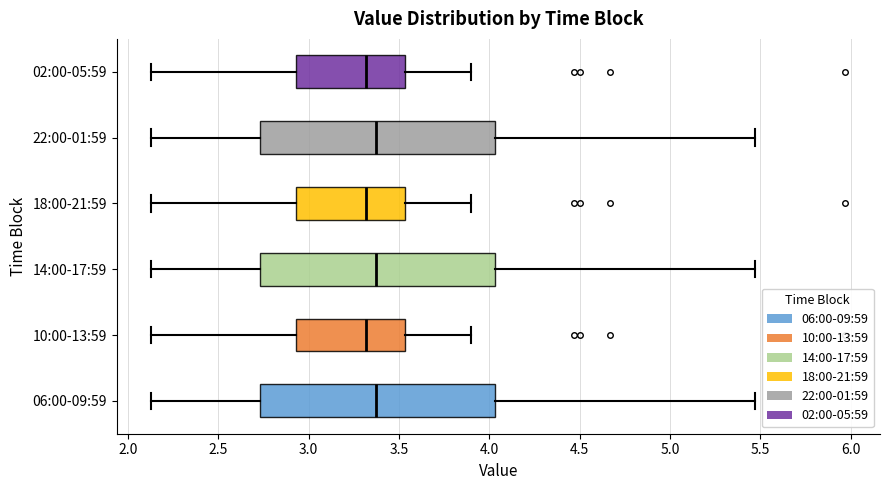

Where does the left whisker of the box for 14:00-17:59 end on the x-axis? The values are not printed on the chart, so give them approximately, as read against the axis.

2.15